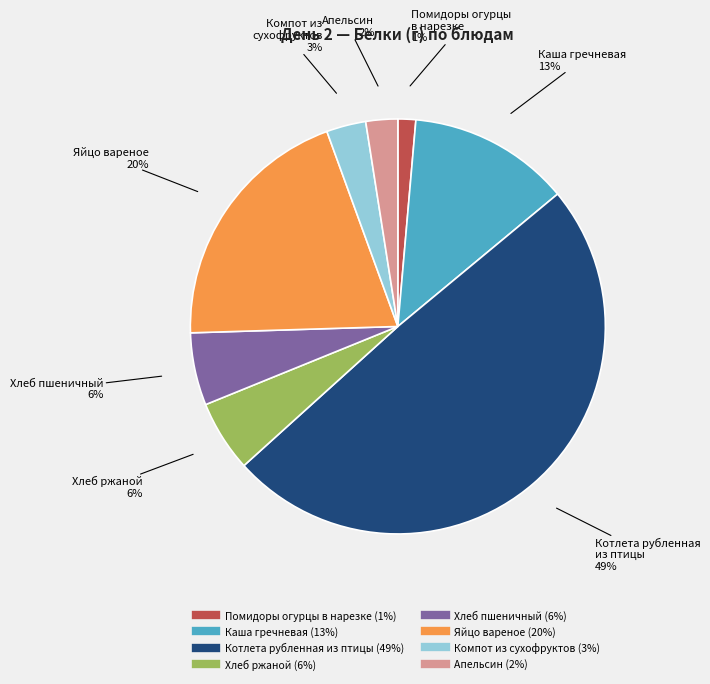

Is the sum of Хлеб пшеничный and Каша гречневая greater than half?

No